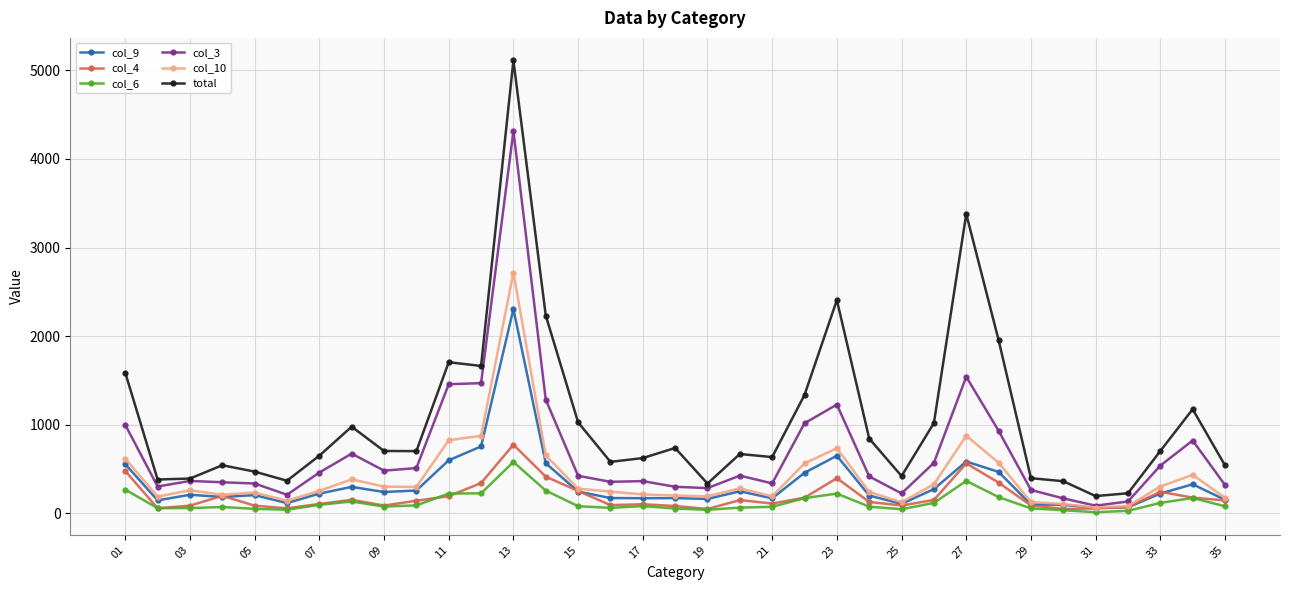

True or false: col_10 and total intersect in this chart.

False